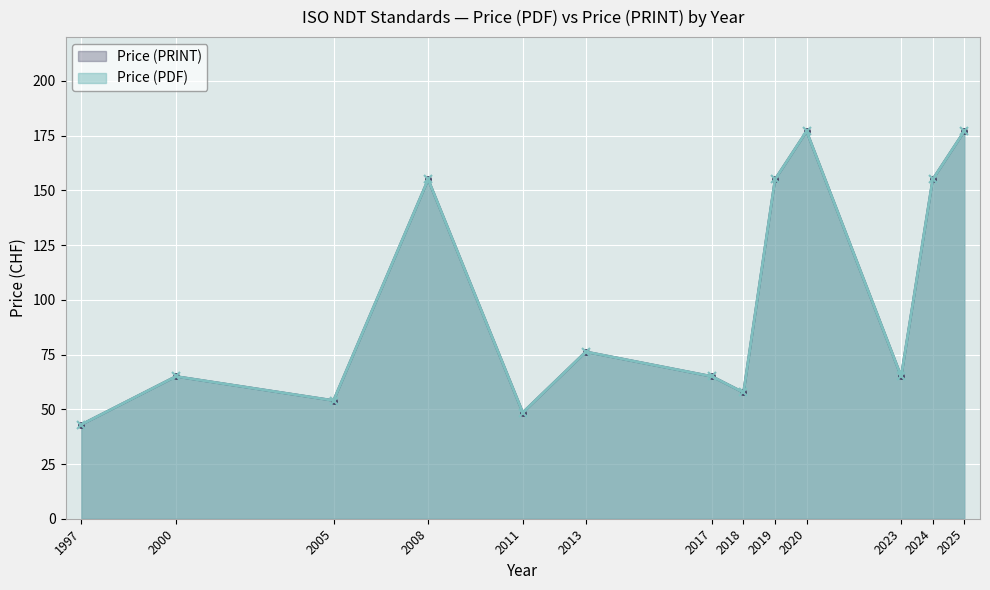

At which category is the sum across all series the highest?

2020